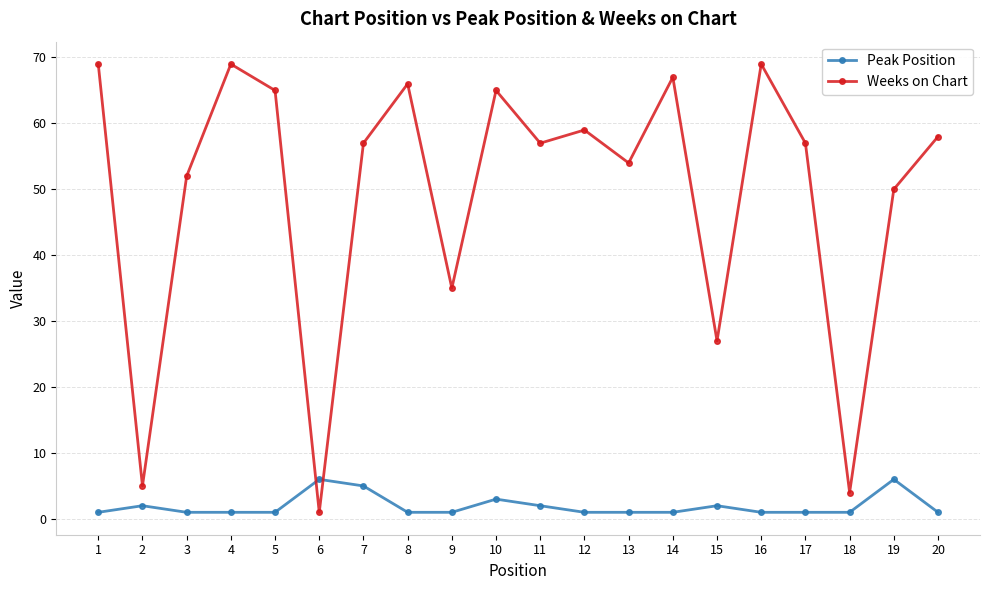

Is it true that Weeks on Chart equals 106 at 5?

False